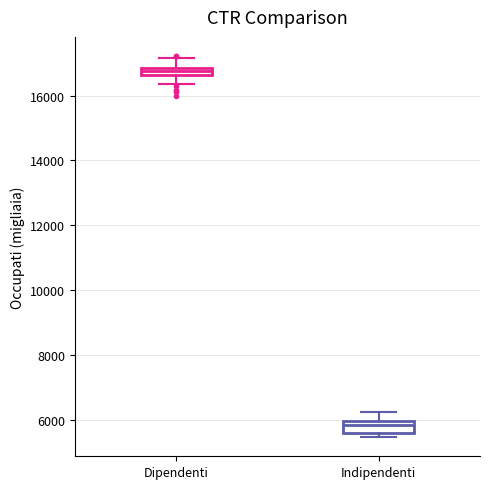

Where does the upper whisker of the box for Dipendenti end on the y-axis? The values are not printed on the chart, so give them approximately, as read against the axis.

17200